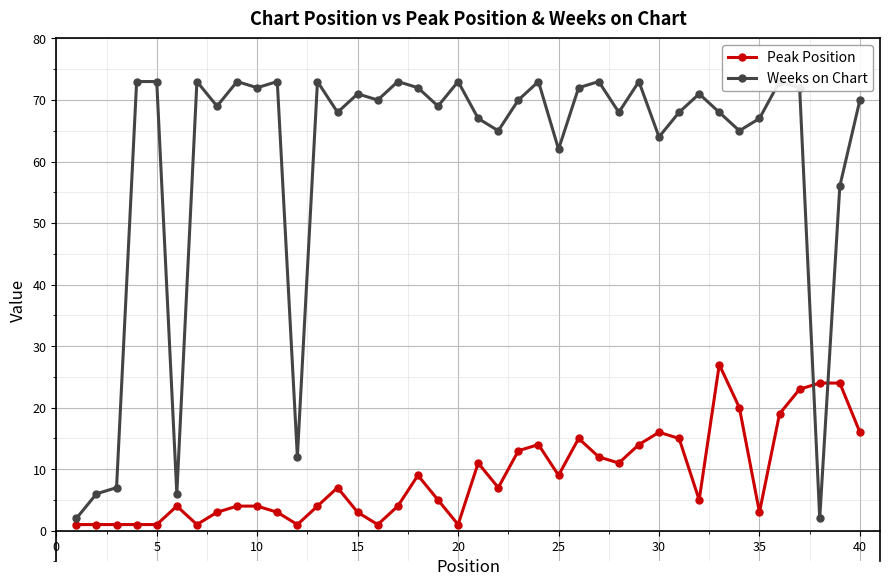

What is the difference between the maximum and minimum values in the Peak Position series?

26